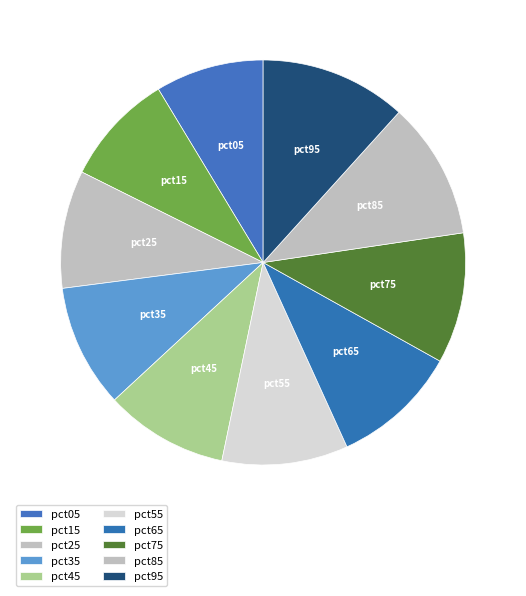

Is pct55 the majority of the pie?

No